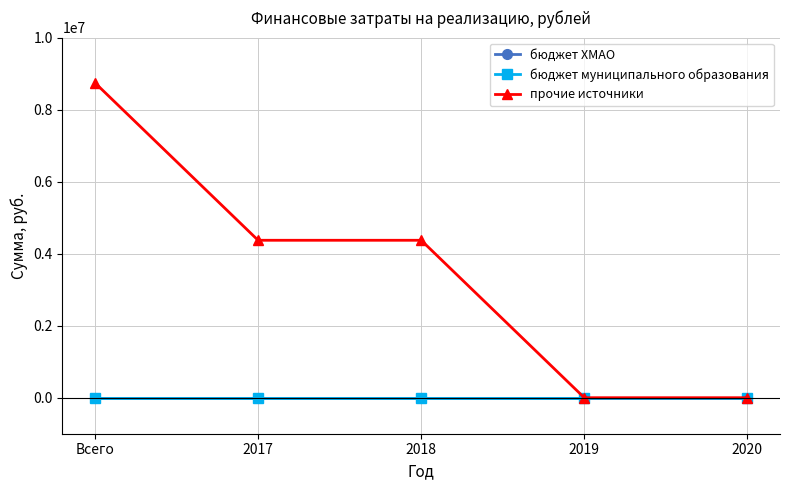

True or false: прочие источники and бюджет ХМАО intersect in this chart.

False